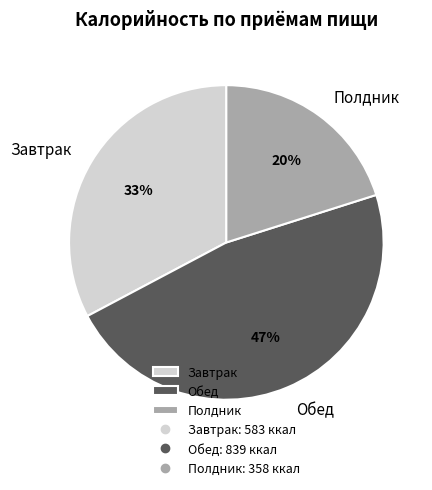

Rank the categories by value from lowest to highest.

Полдник, Завтрак, Обед